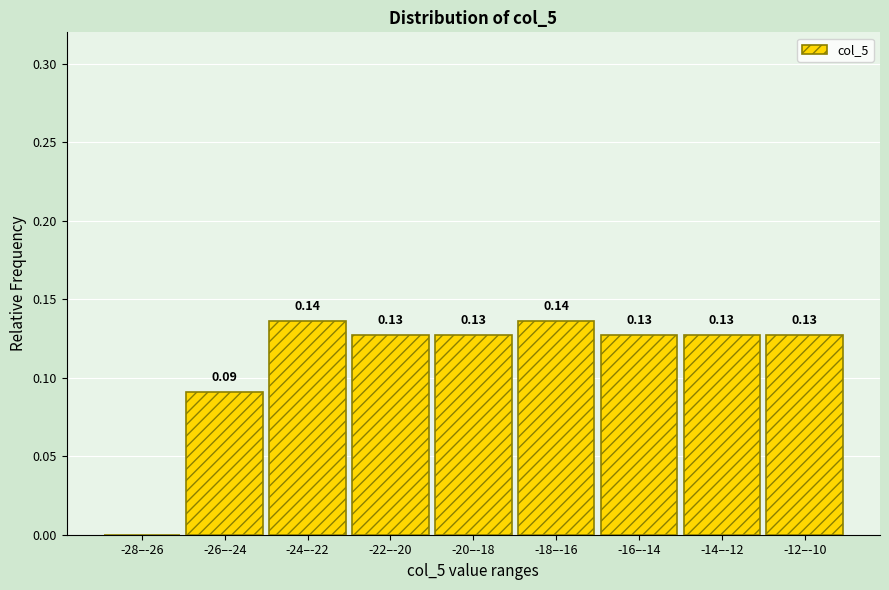

Which has a higher value, -22–-20 or -28–-26?

-22–-20